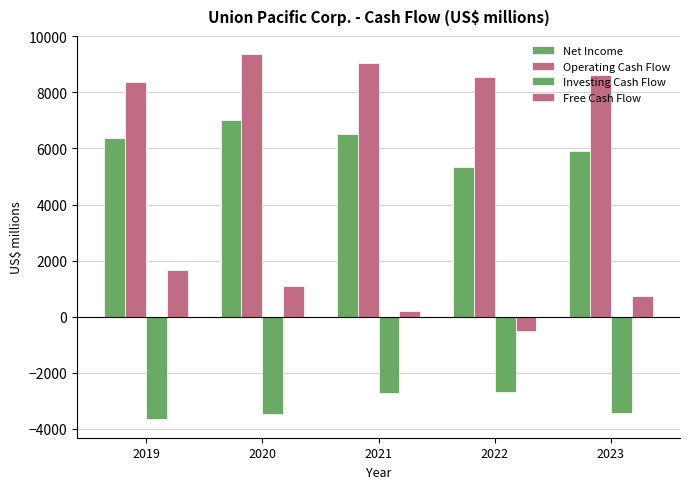

How many groups of bars are there?

5